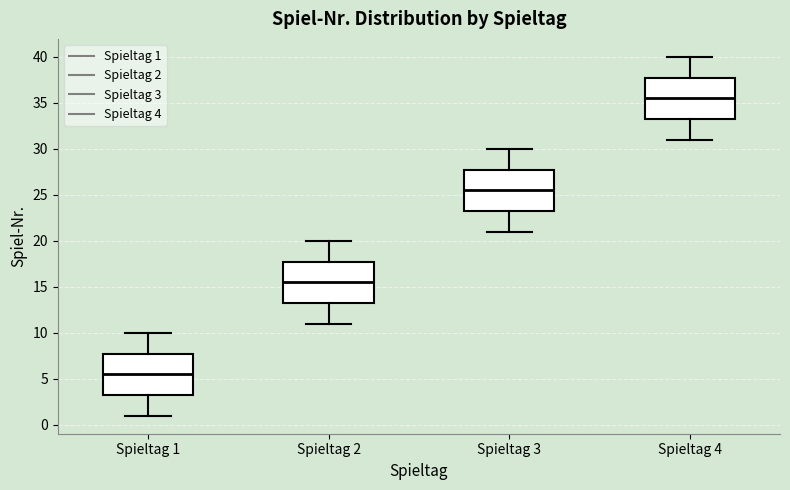

Which box's median line is the highest?

Spieltag 4